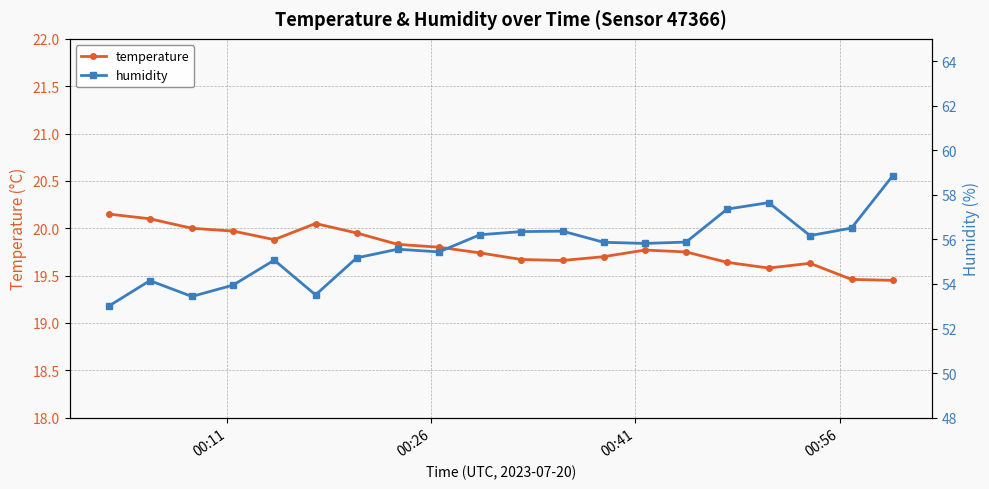

How many data points does each series have?

20